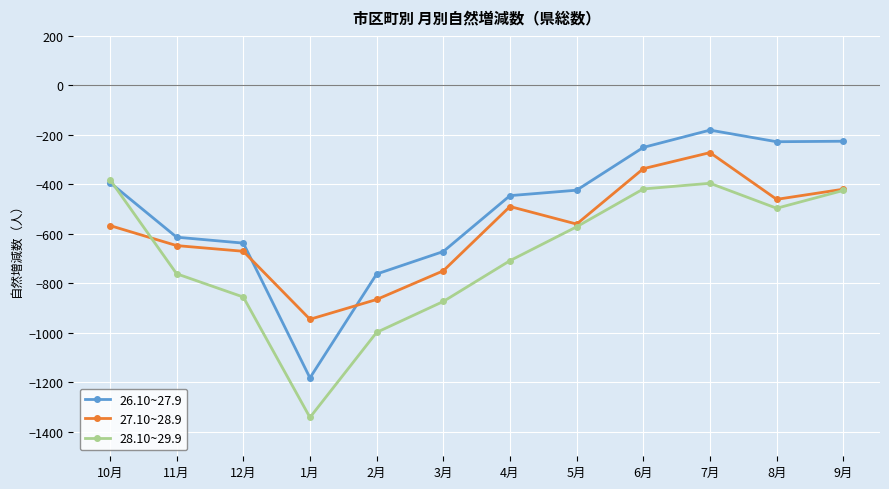

At which category does 27.10~28.9 reach its first local peak?

4月